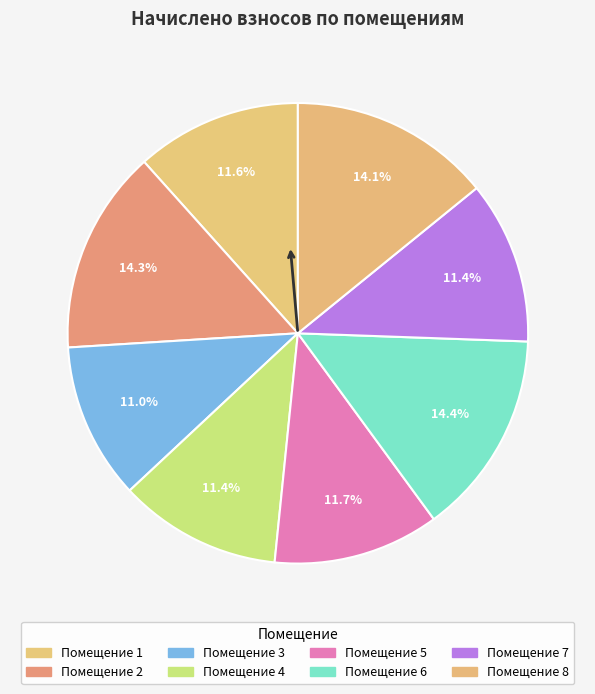

How many slices are in this pie chart?

8